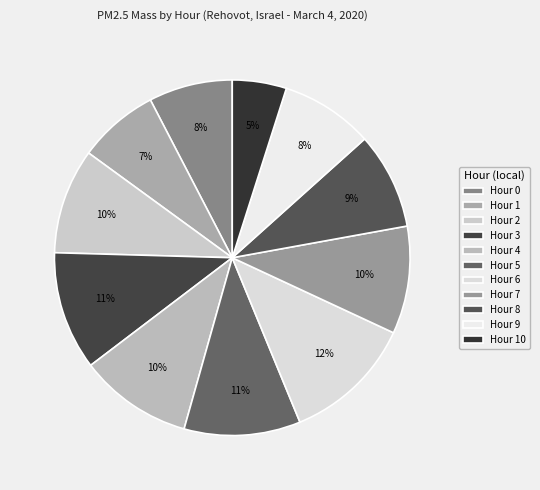

Which has a higher value, Hour 8 or Hour 7?

Hour 7